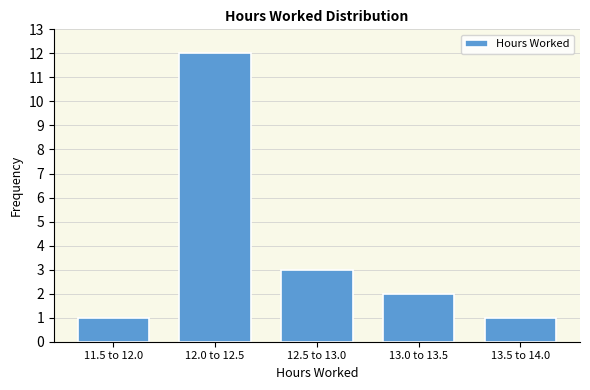

Reading right to left, extract all data points from this chart.

13.5 to 14.0=1	13.0 to 13.5=2	12.5 to 13.0=3	12.0 to 12.5=12	11.5 to 12.0=1